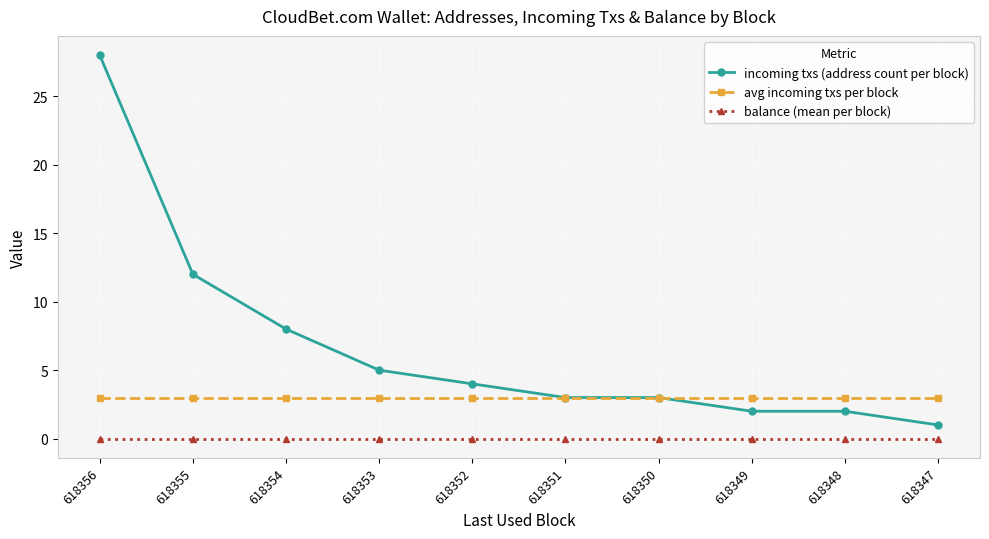

At which category does the chart reach its peak across all series?

618356